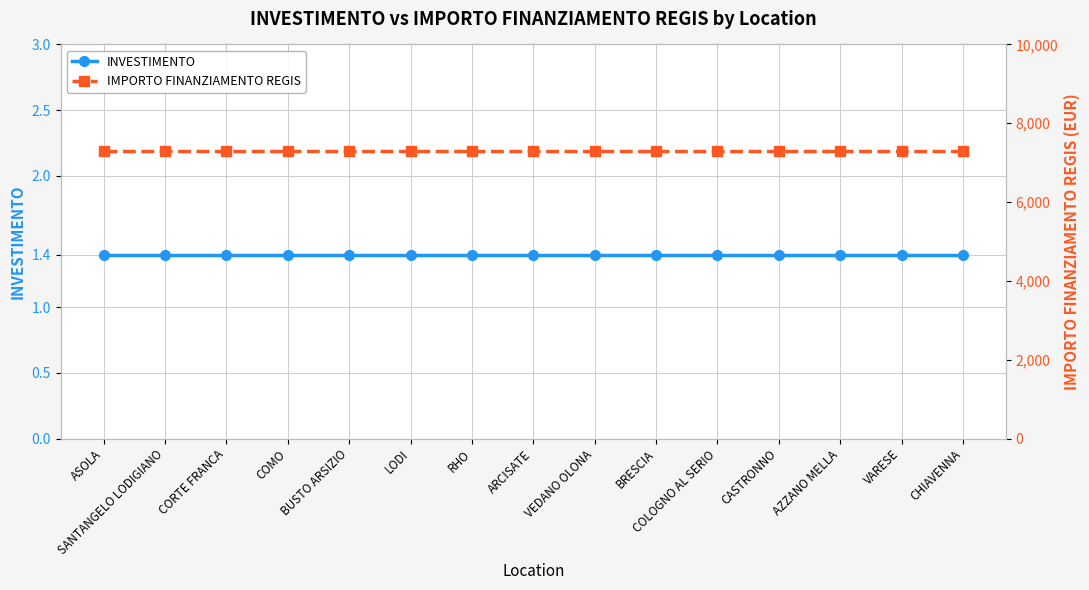

True or false: IMPORTO FINANZIAMENTO REGIS and INVESTIMENTO cross at least once.

False